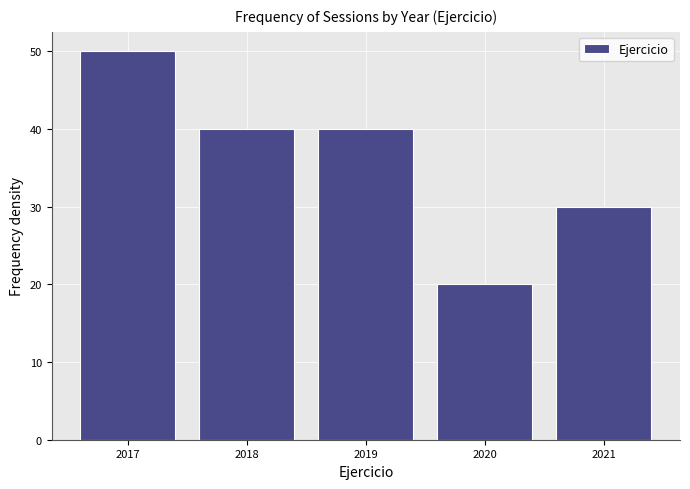

What is the height of the bar covering 2019.5 to 2020.5 on the x-axis? The values are not printed on the chart, so give them approximately, as read against the axis.

20